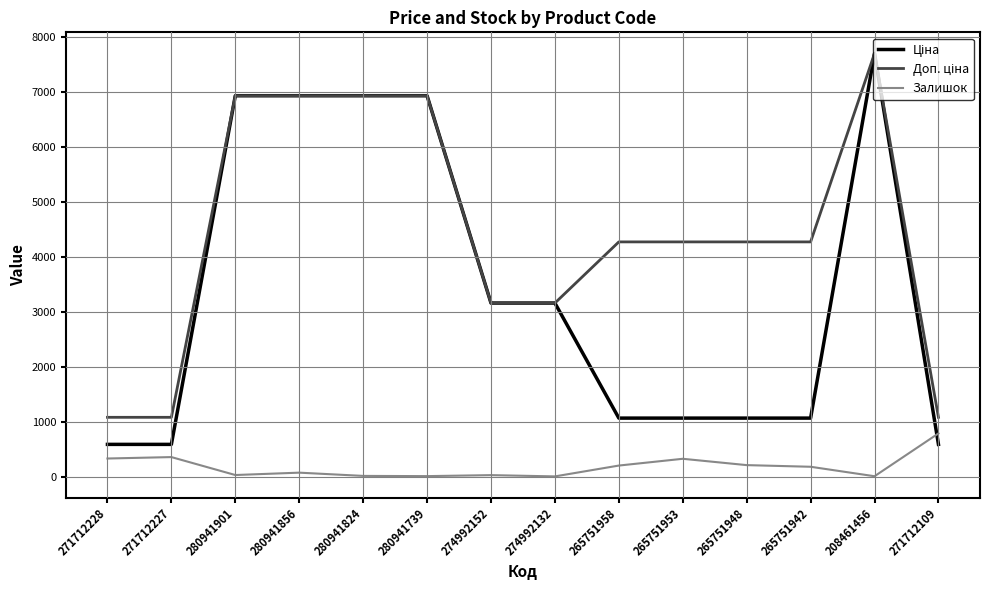

At which category is the sum across all series the highest?

208461456